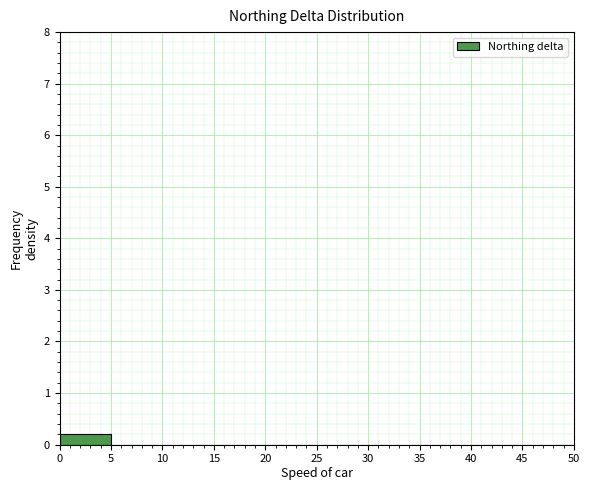

Reading left to right, list every bar in this chart as the range it spans on the x-axis followed by its height. The values are not printed on the chart, so give them approximately, as read against the axis.

0 to 5: 0.2
5 to 10: 0
10 to 15: 0
15 to 20: 0
20 to 25: 0
25 to 30: 0
30 to 35: 0
35 to 40: 0
40 to 45: 0
45 to 50: 0